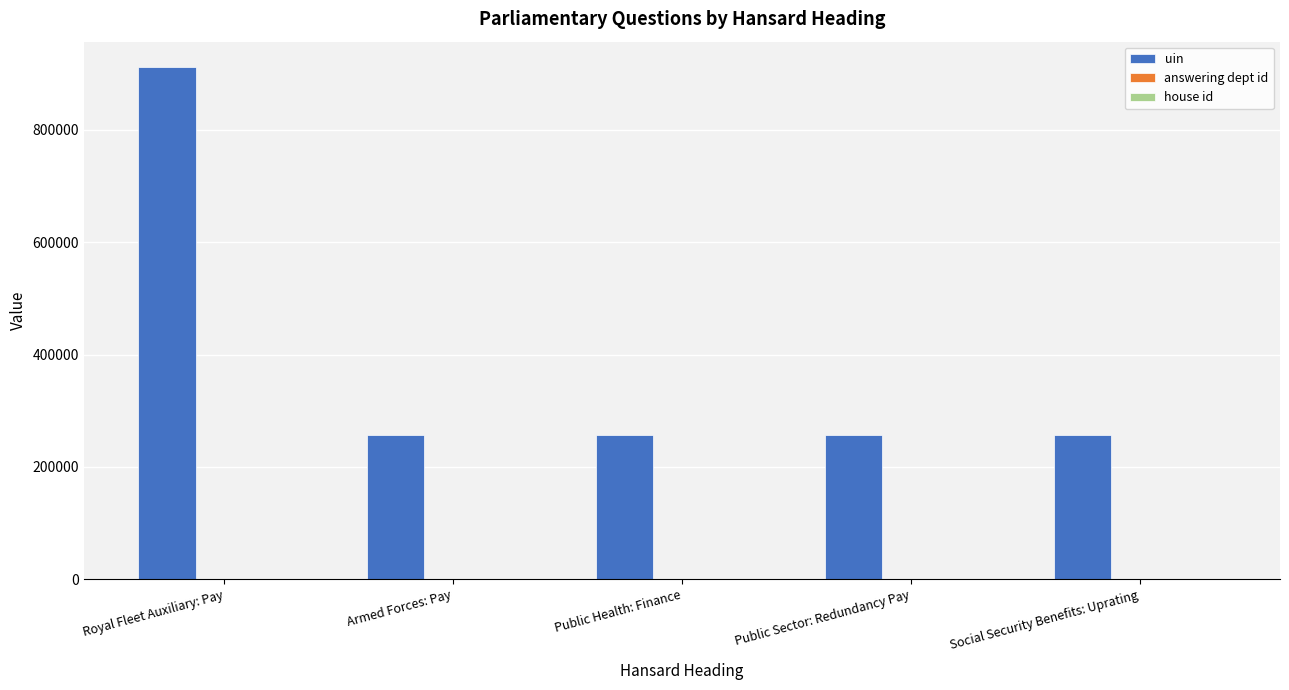

At which label is uin closest to 583964?

Social Security Benefits: Uprating